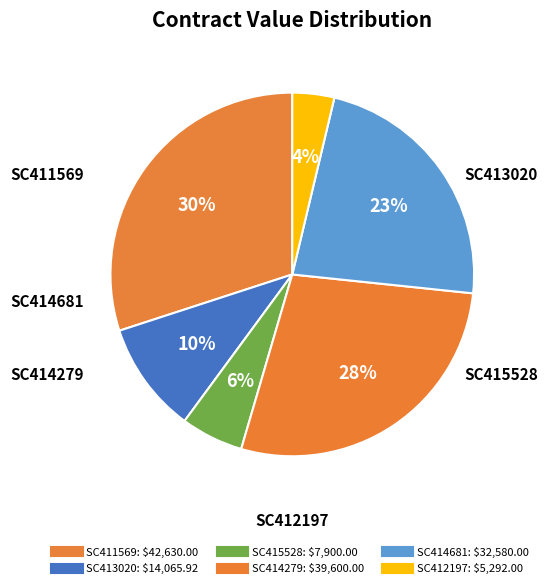

To the nearest percent, what percentage of the pie is SC414279?

28%